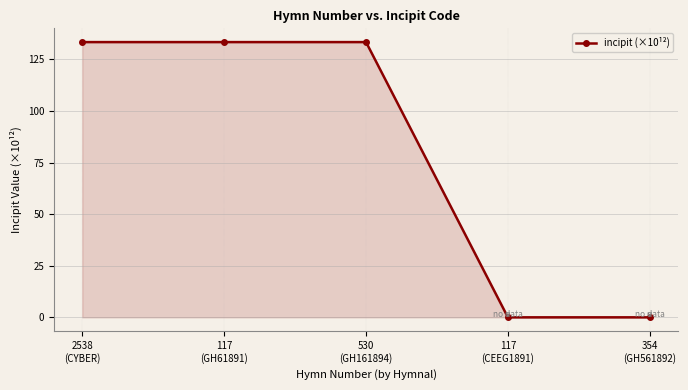

Reading left to right, extract all data points from this chart.

133.4	133.4	133.4	0.0	0.0